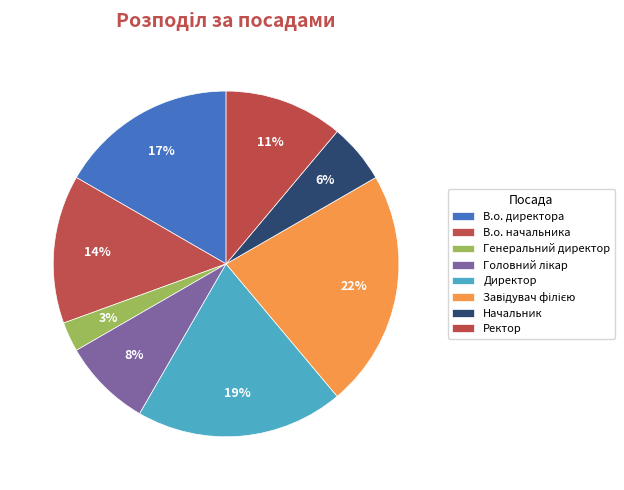

To the nearest percent, what is the average slice percentage?

12%